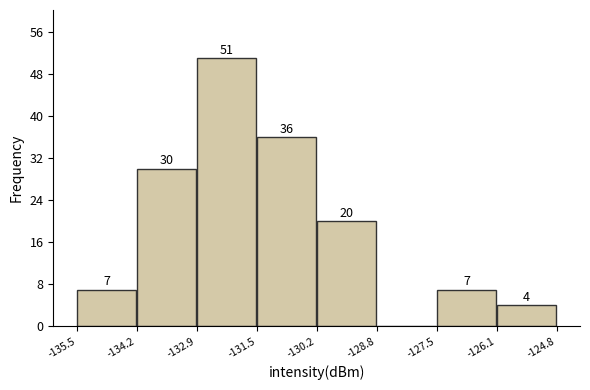

Which range on the x-axis has the tallest bar?

-132.9 to -131.5